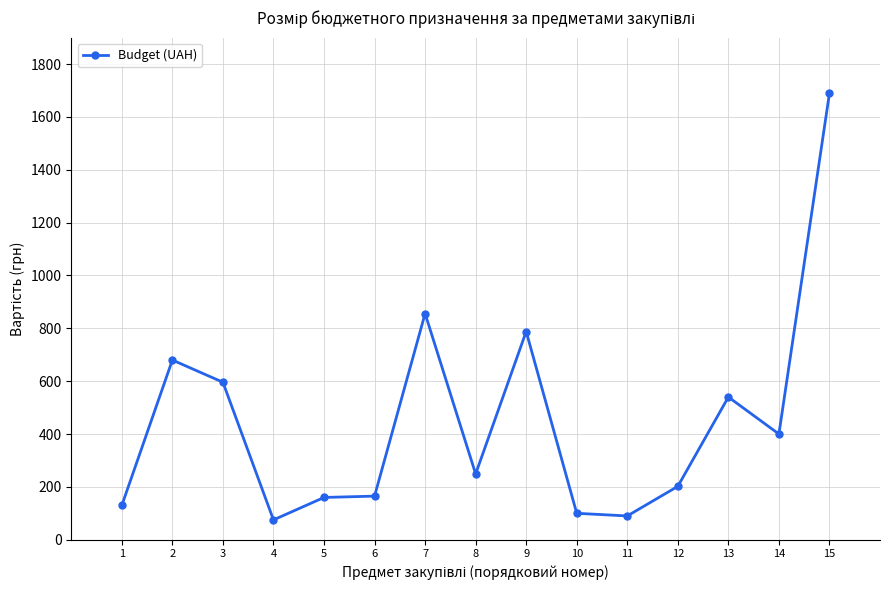

What is the value of the 9th point from the left?

788